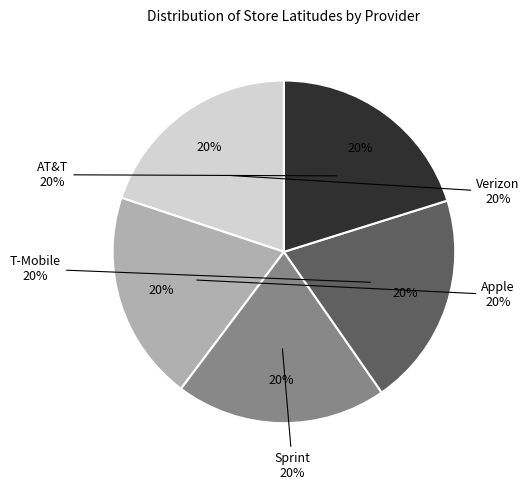

What is the largest slice in the pie chart?

T-Mobile